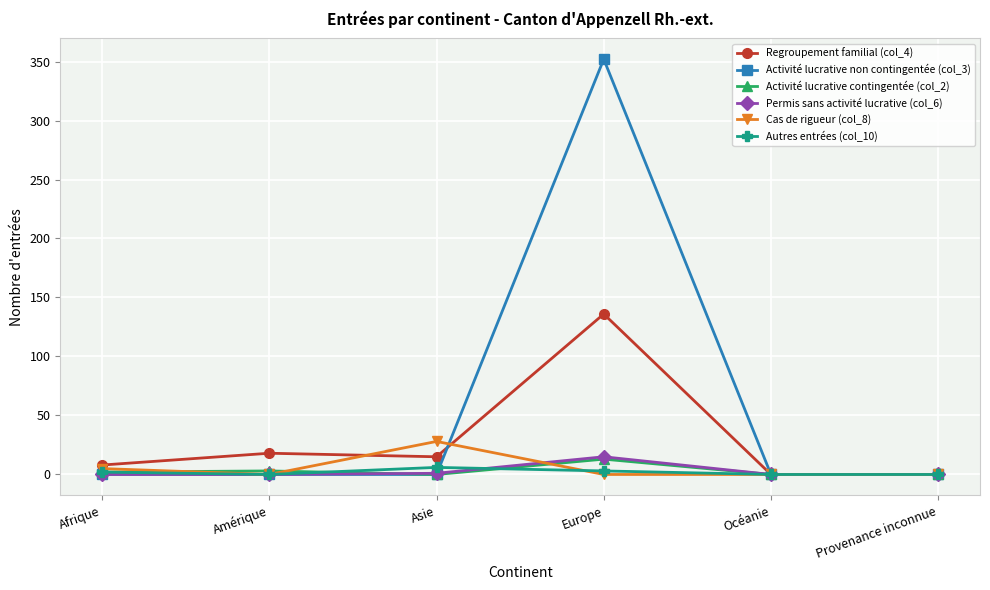

How many series are shown in this chart?

6